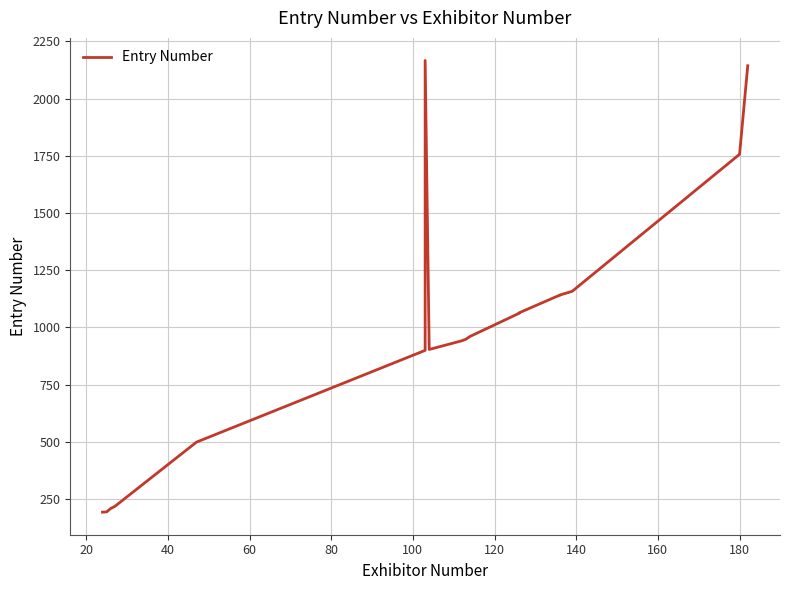

What is the value of the 19th point from the left?

1757